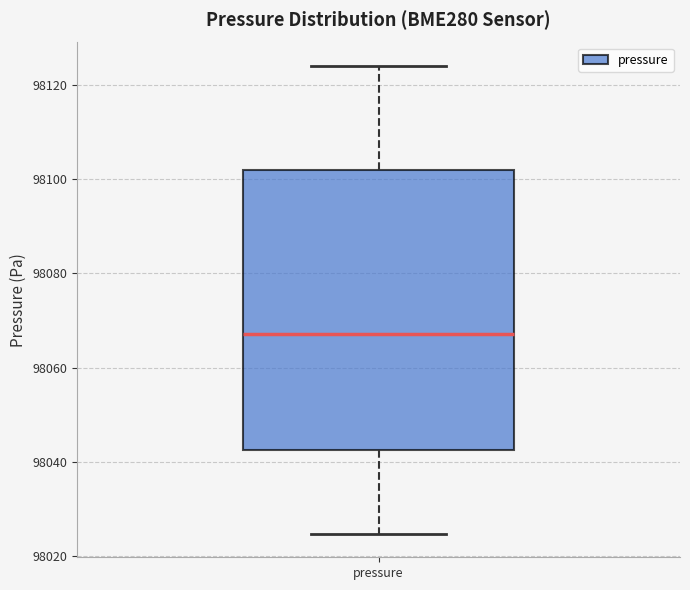

Where does the lower whisker of the box for pressure end on the y-axis? The values are not printed on the chart, so give them approximately, as read against the axis.

98024